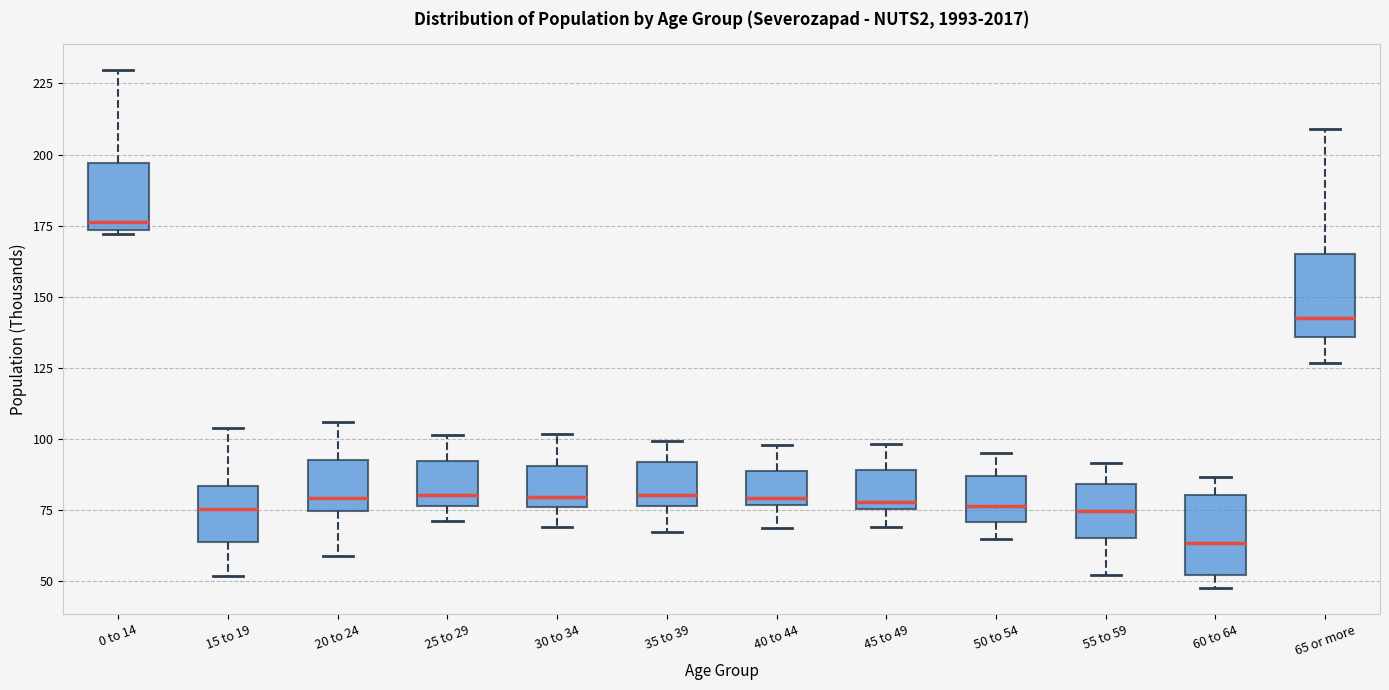

Reading left to right, read every box against the y-axis: the position of its median line, the range the box covers, and the ends of its whiskers. The values are not printed on the chart, so give them approximately, as read against the axis.

0 to 14: median 175 (just above the box's lower edge), box 175 to 195, whiskers 170 to 230
15 to 19: median 75, box 65 to 85, whiskers 50 to 105
20 to 24: median 80, box 75 to 95, whiskers 60 to 105
25 to 29: median 80, box 75 to 90, whiskers 70 to 100
30 to 34: median 80, box 75 to 90, whiskers 70 to 100
35 to 39: median 80, box 75 to 90, whiskers 65 to 100
40 to 44: median 80, box 75 to 90, whiskers 70 to 100
45 to 49: median 80, box 75 to 90, whiskers 70 to 100
50 to 54: median 75, box 70 to 85, whiskers 65 to 95
55 to 59: median 75, box 65 to 85, whiskers 50 to 90
60 to 64: median 65, box 50 to 80, whiskers 50 (just below the box's lower edge) to 85
65 or more: median 145, box 135 to 165, whiskers 125 to 210